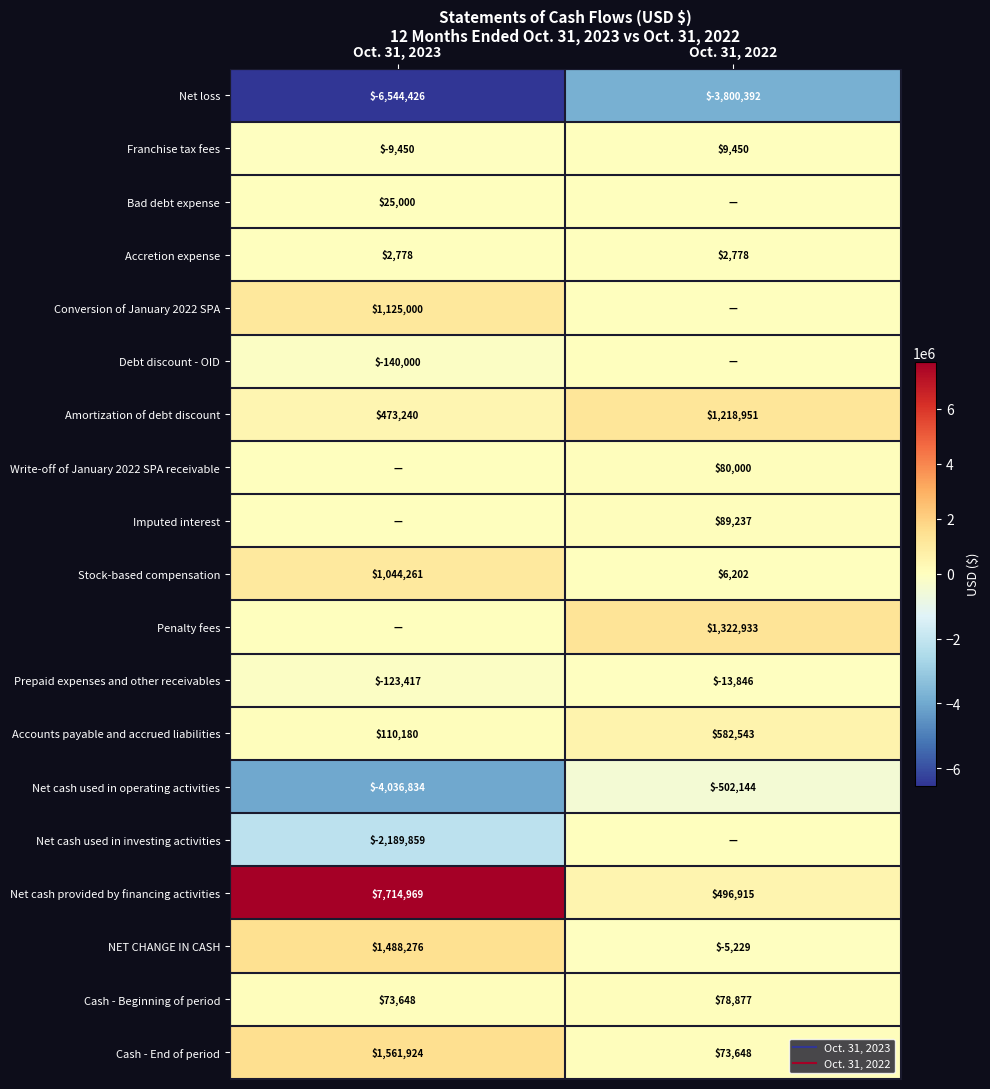

What is the minimum value for Debt discount - OID?

-140000